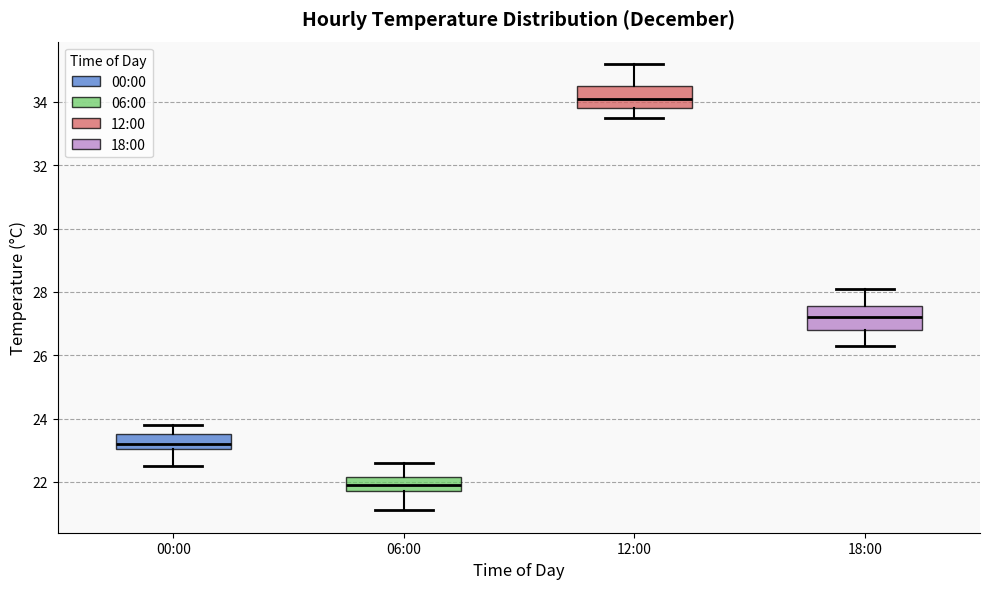

Which box's median line is the highest?

12:00